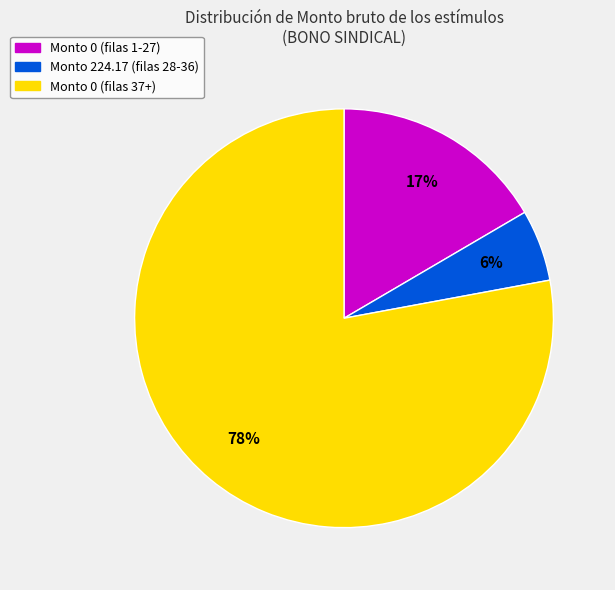

Is there any slice that represents more than half of the pie?

Yes